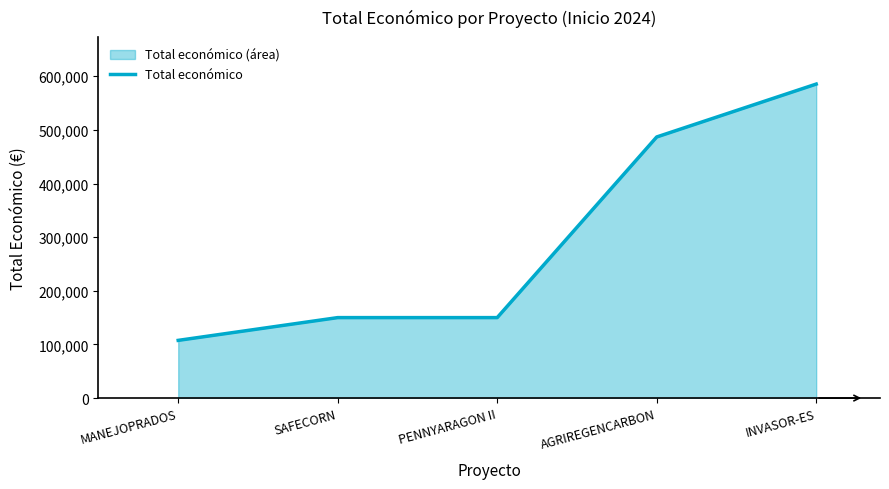

What is the sum of all values?

1479657